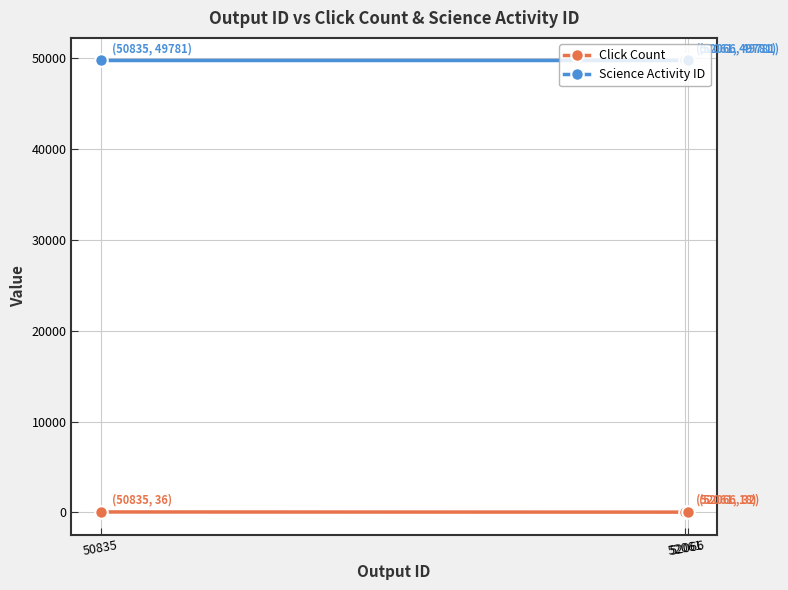

What is the value of the Click Count point at the 2nd from the left?

18